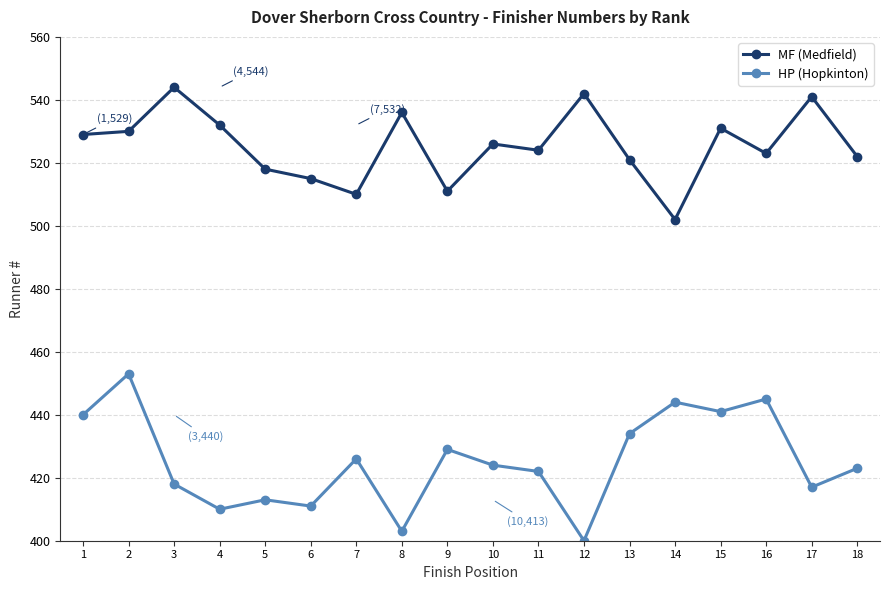

Which series has the largest total across all categories?

MF (Medfield)